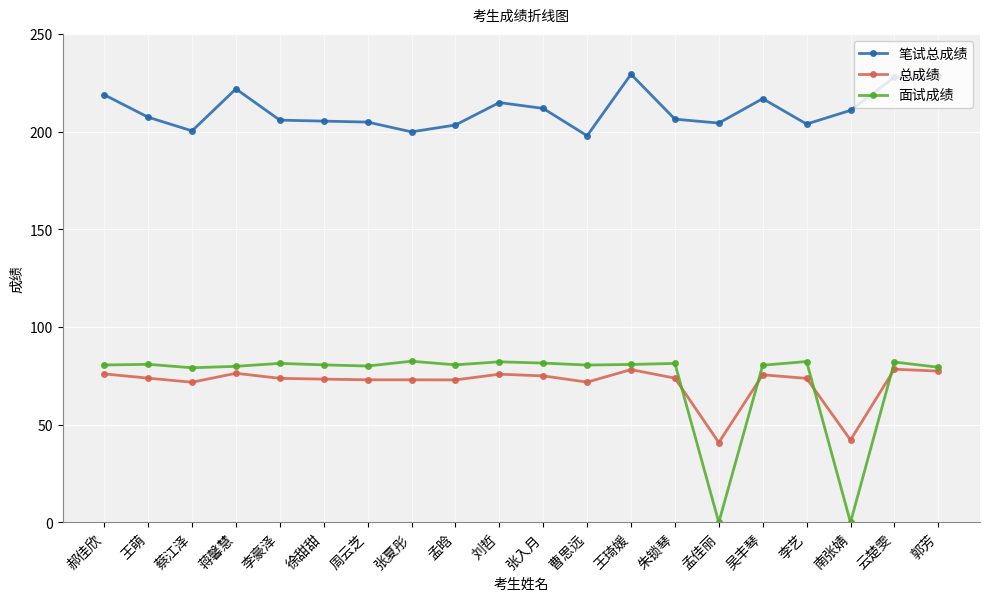

Between which two adjacent categories do 总成绩 and 面试成绩 first intersect?

朱锁琴 and 孟佳丽